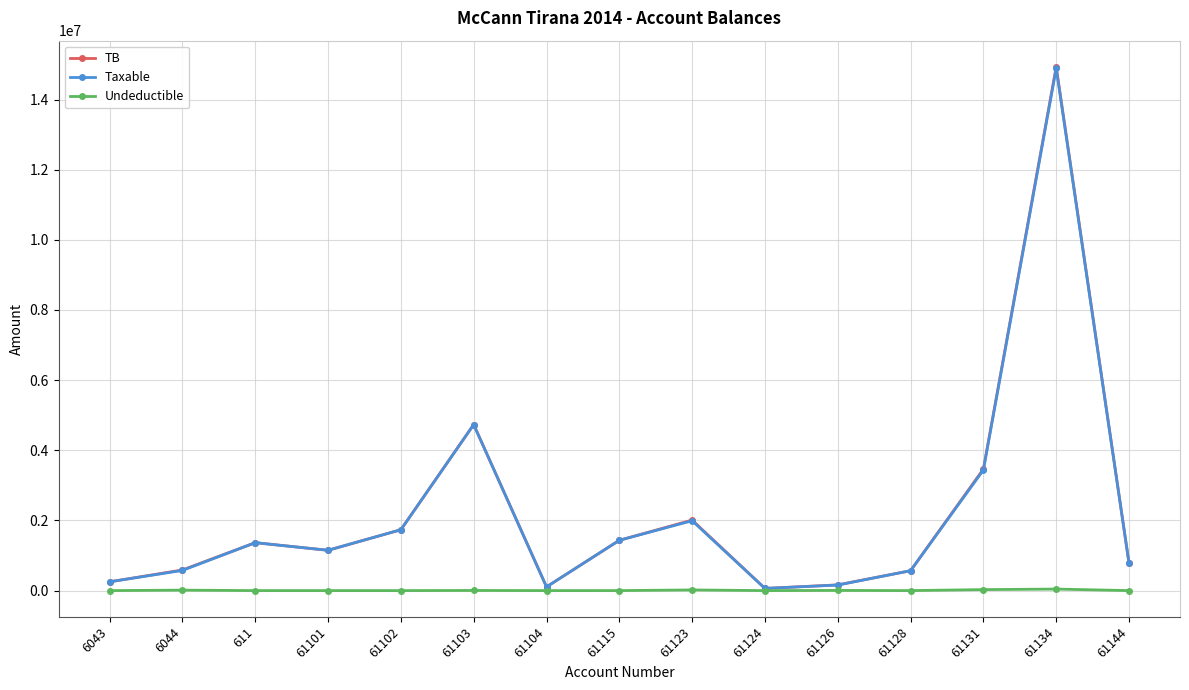

What position from the left is 6044?

2